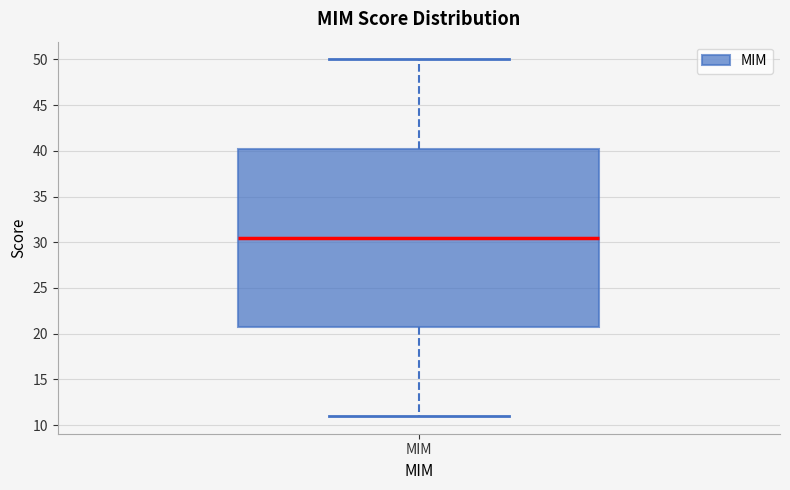

Read this box plot against the y-axis: the position of the median line, the range covered by the box, and the ends of both whiskers. The values are not printed on the chart, so give them approximately, as read against the axis.

median 30.5, box 21.0 to 40.5, whiskers 11.0 to 50.0